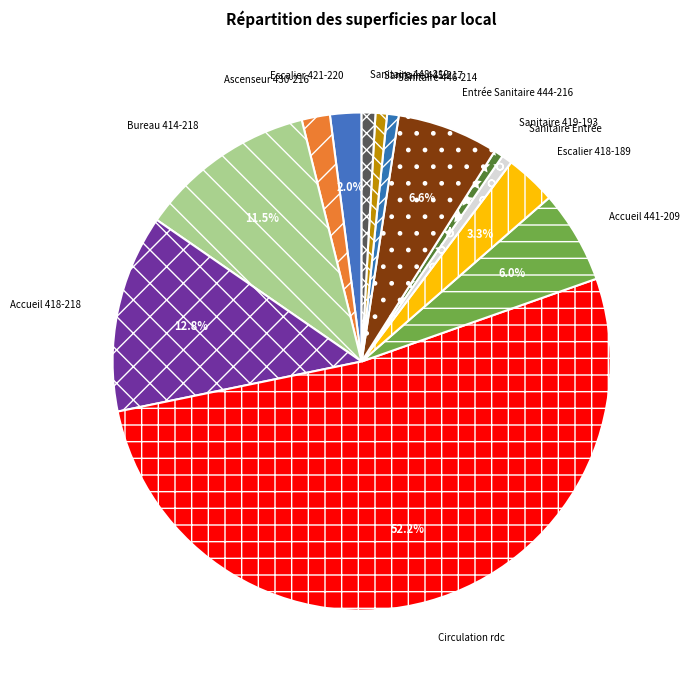

Which slice represents more than half of the pie?

Circulation rdc